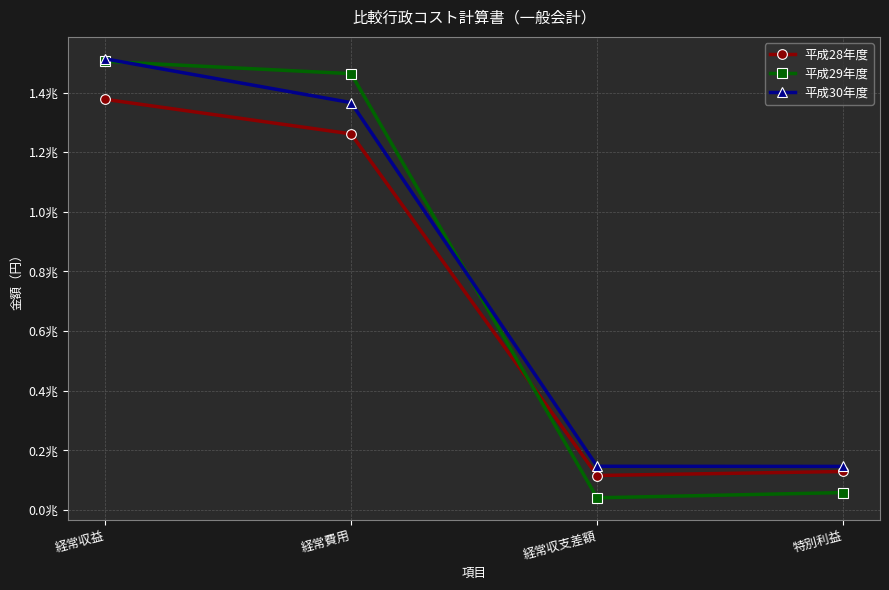

What is the sum of the 平成29年度 values at 特別利益 and 経常費用?

1521926506348